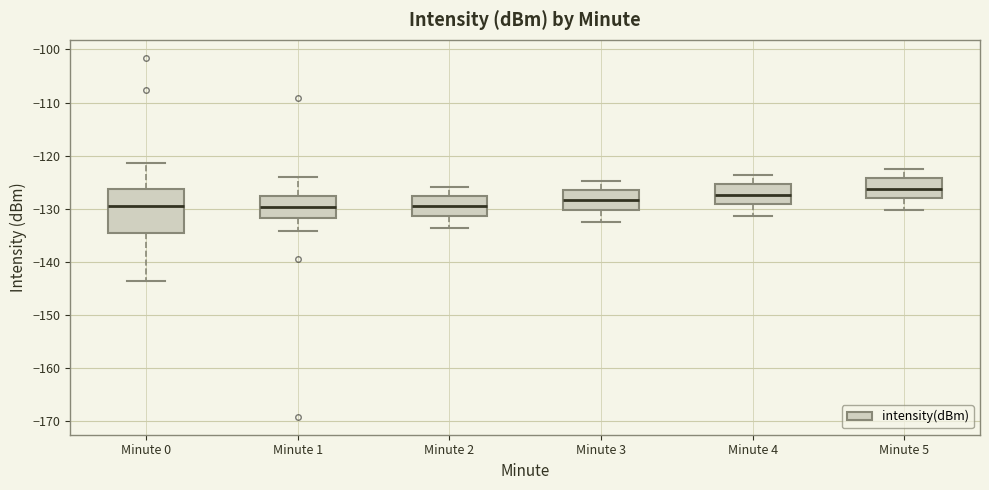

Which box's median line is the highest?

Minute 5